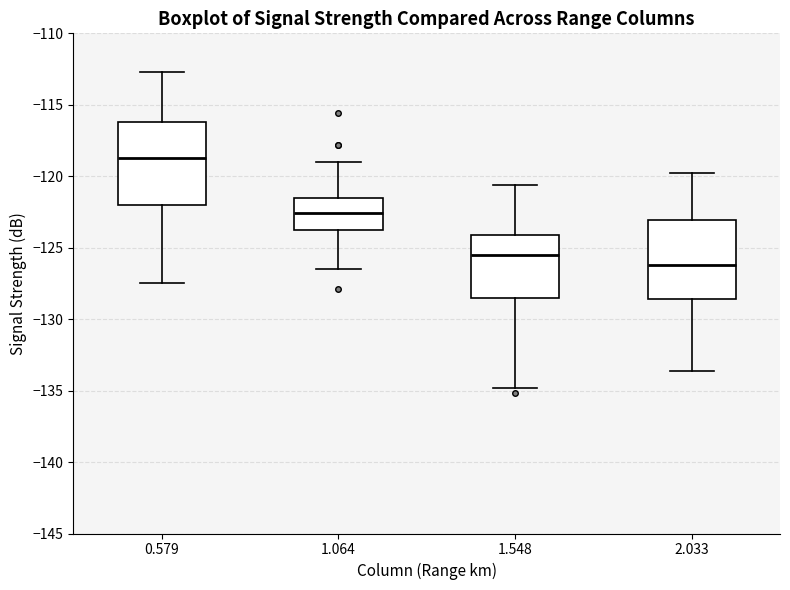

Reading left to right, read every box against the y-axis: the position of its median line, the range the box covers, and the ends of its whiskers. The values are not printed on the chart, so give them approximately, as read against the axis.

0.579: median -118.5, box -122.0 to -116.0, whiskers -127.5 to -112.5
1.064: median -122.5, box -124.0 to -121.5, whiskers -126.5 to -119.0
1.548: median -125.5, box -128.5 to -124.0, whiskers -135.0 to -120.5
2.033: median -126.0, box -128.5 to -123.0, whiskers -133.5 to -120.0